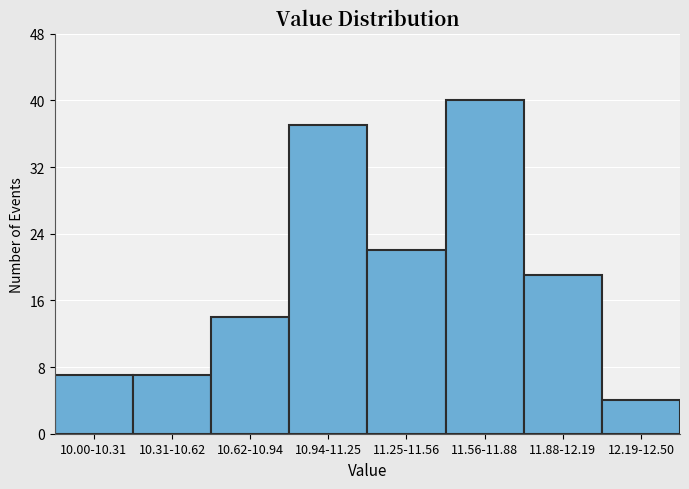

Reading left to right, what are all the values shown in this chart?

10.00-10.31=7	10.31-10.62=7	10.62-10.94=14	10.94-11.25=37	11.25-11.56=22	11.56-11.88=40	11.88-12.19=19	12.19-12.50=4